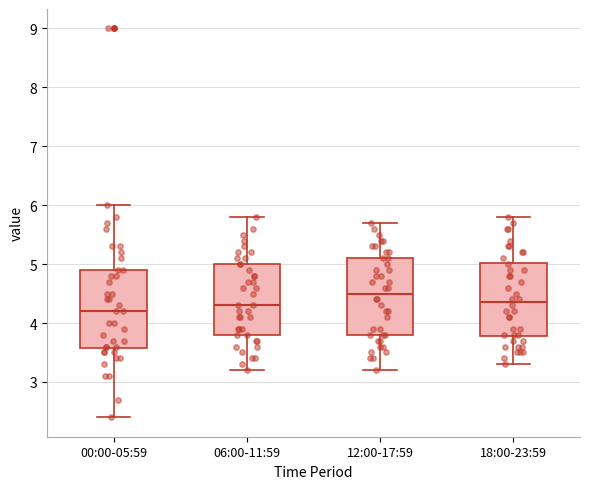

Reading left to right, read every box against the y-axis: the position of its median line, the range the box covers, and the ends of its whiskers. The values are not printed on the chart, so give them approximately, as read against the axis.

00:00-05:59: median 4.2, box 3.6 to 4.9, whiskers 2.4 to 6.0
06:00-11:59: median 4.3, box 3.8 to 5.0, whiskers 3.2 to 5.8
12:00-17:59: median 4.5, box 3.8 to 5.1, whiskers 3.2 to 5.7
18:00-23:59: median 4.4, box 3.8 to 5.0, whiskers 3.3 to 5.8